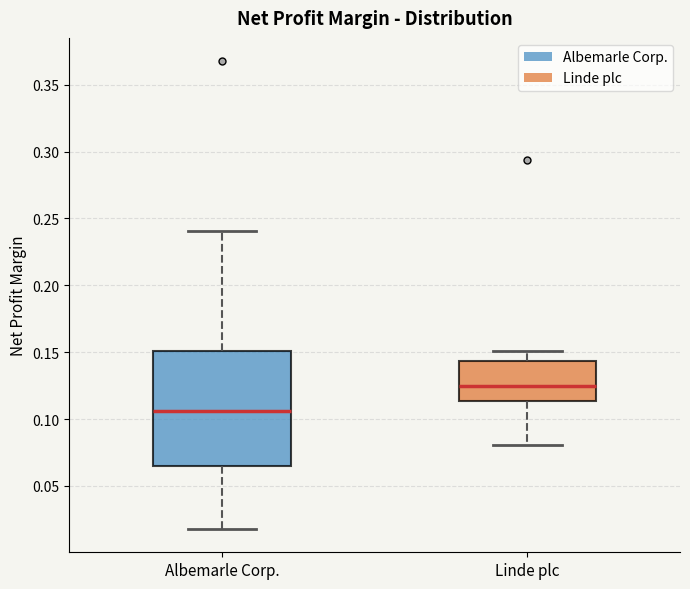

Reading left to right, read every box against the y-axis: the position of its median line, the range the box covers, and the ends of its whiskers. The values are not printed on the chart, so give them approximately, as read against the axis.

Albemarle Corp.: median 0.105, box 0.065 to 0.150, whiskers 0.020 to 0.240
Linde plc: median 0.125, box 0.115 to 0.145, whiskers 0.080 to 0.150